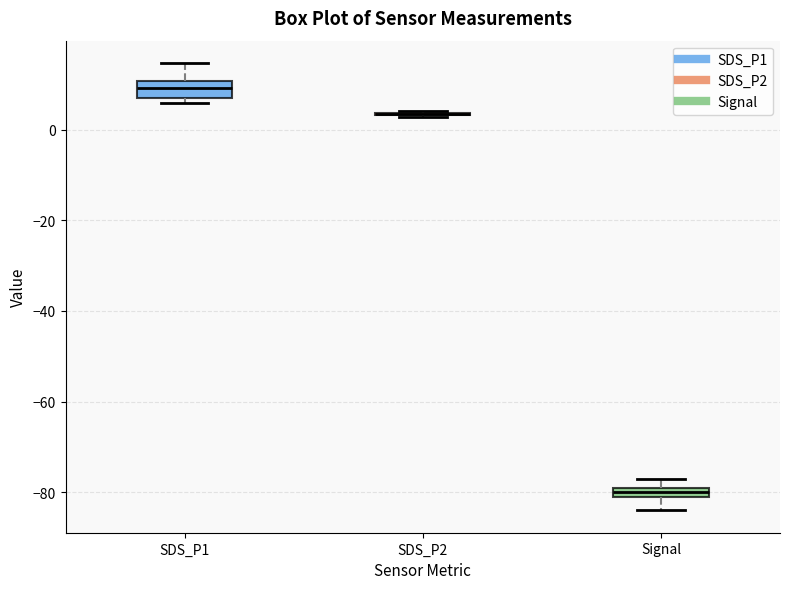

Where is the upper edge of the box for Signal on the y-axis? The values are not printed on the chart, so give them approximately, as read against the axis.

-78